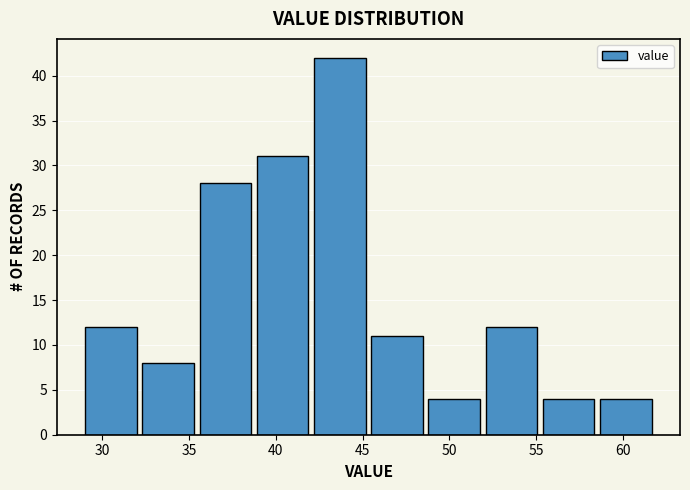

What is the height of the bar covering 35.6 to 38.9 on the x-axis? Neither the bar edges nor the heights are printed on the chart, so give them approximately, as read against the axes.

28